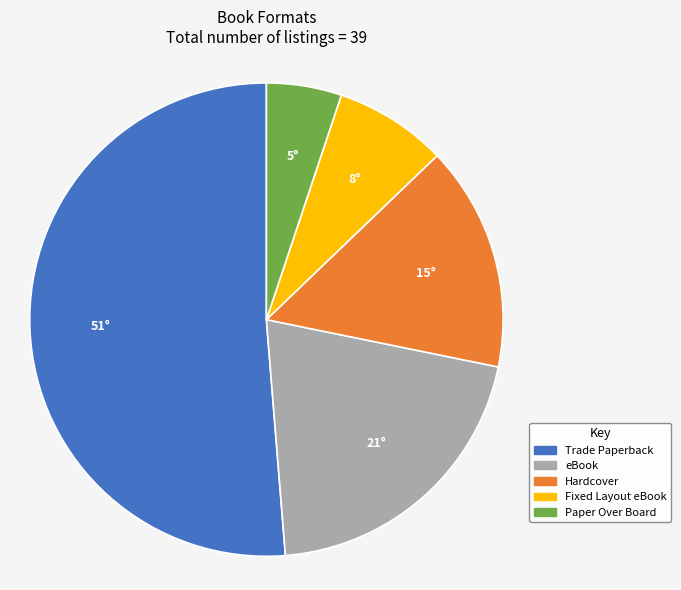

How many slices are in this pie chart?

5